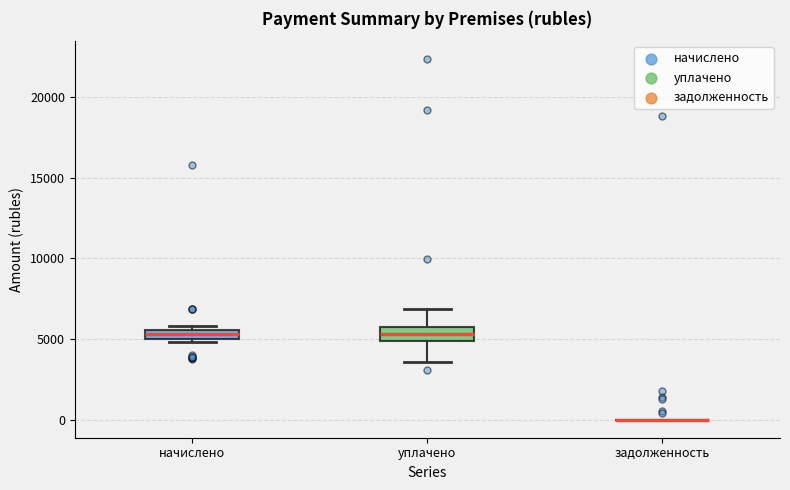

Where is the upper edge of the box for начислено on the y-axis? The values are not printed on the chart, so give them approximately, as read against the axis.

5500